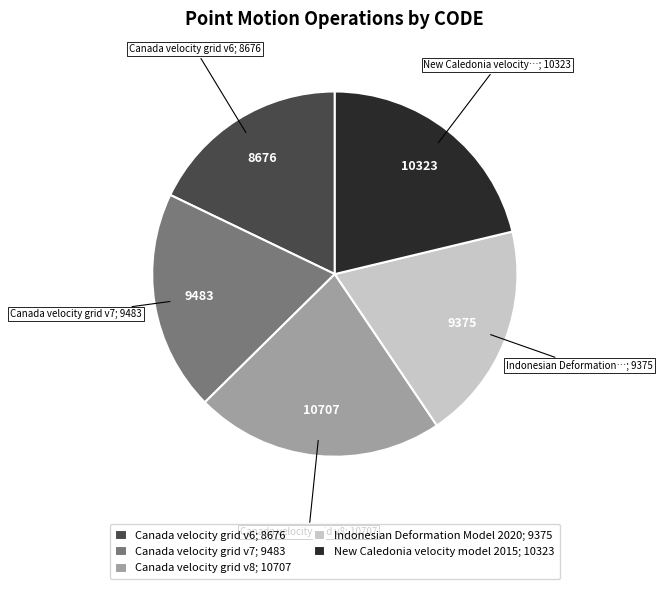

Is Canada velocity grid v8 the majority of the pie?

No